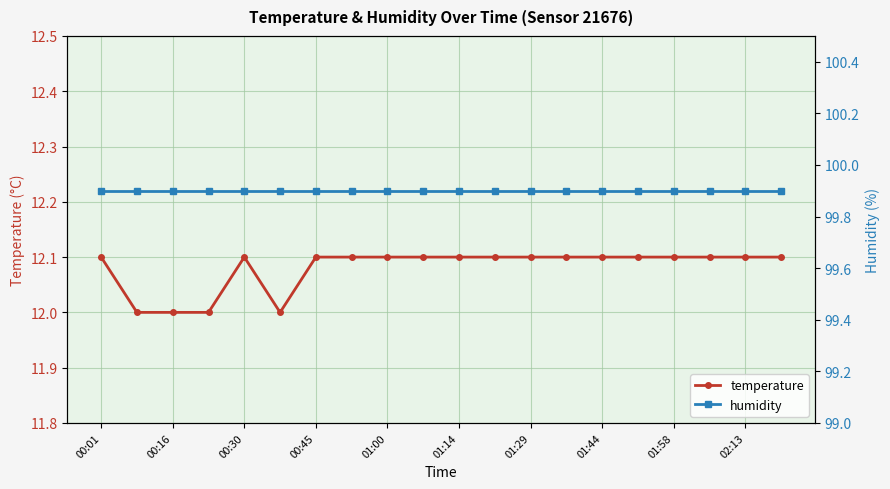

What is the value of the humidity point at the 2nd from the left?

99.9